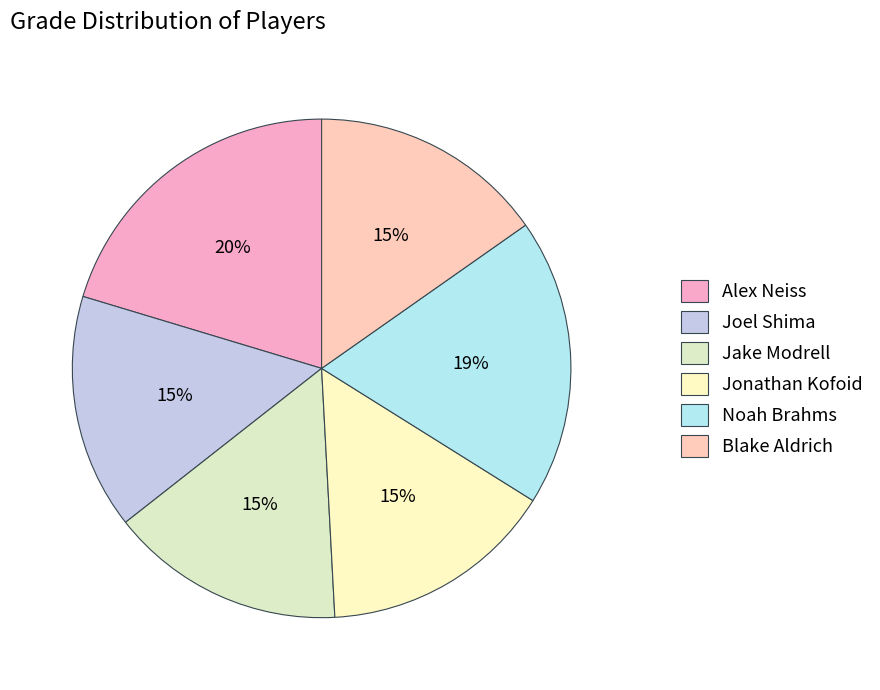

What percentage do Blake Aldrich and Noah Brahms together represent?

33.9%